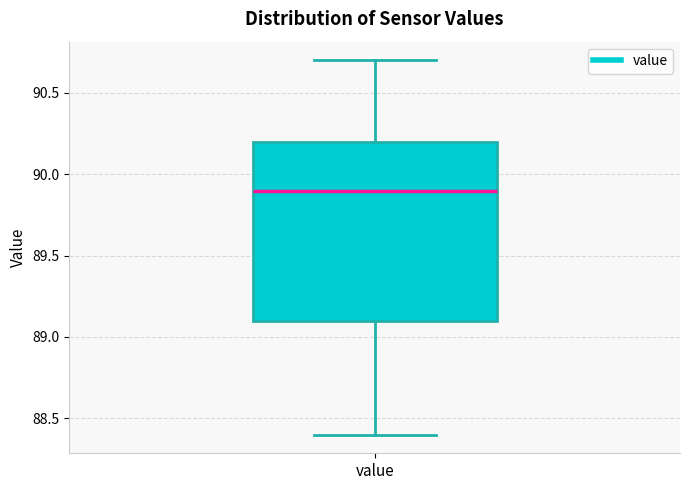

Read this box plot against the y-axis: the position of the median line, the range covered by the box, and the ends of both whiskers. The values are not printed on the chart, so give them approximately, as read against the axis.

median 89.9, box 89.1 to 90.2, whiskers 88.4 to 90.7